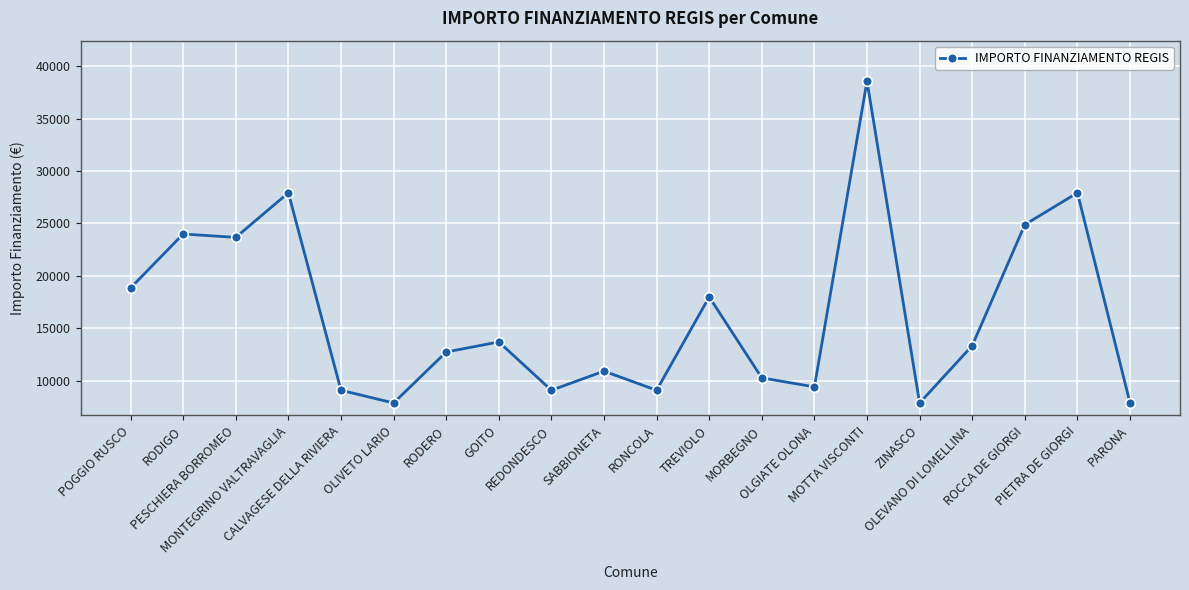

What is the difference between the maximum and minimum values?

30674